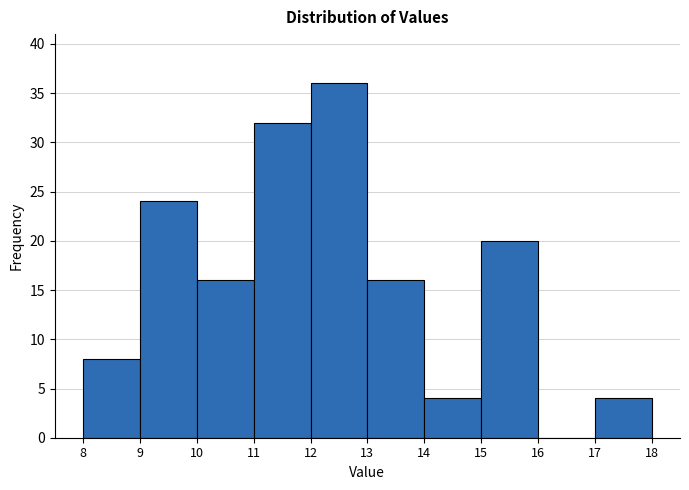

How tall is the bar that spans 13 to 14 on the x-axis? The values are not printed on the chart, so give them approximately, as read against the axis.

16